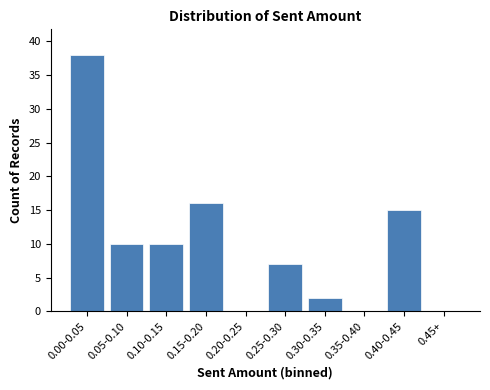

Reading left to right, transcribe all the data shown in this chart.

0.00-0.05=38	0.05-0.10=10	0.10-0.15=10	0.15-0.20=16	0.20-0.25=0	0.25-0.30=7	0.30-0.35=2	0.35-0.40=0	0.40-0.45=15	0.45+=0